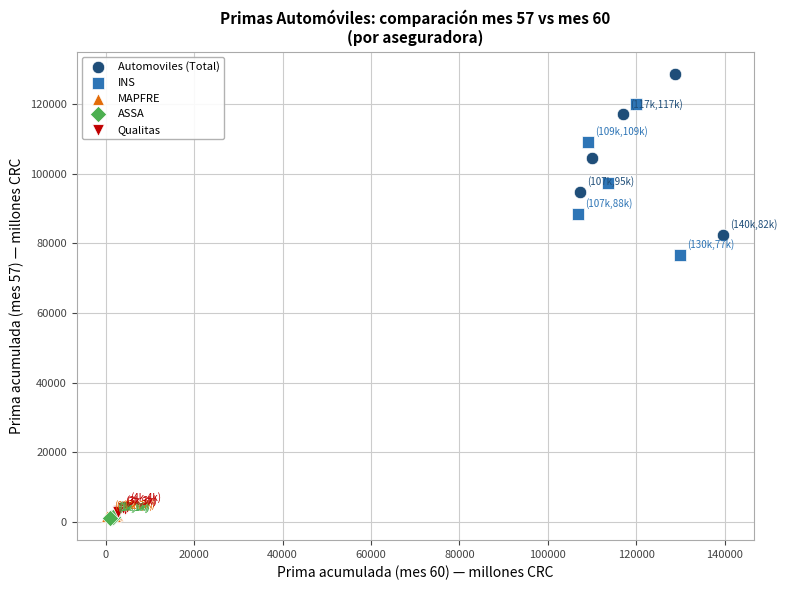

Which series contains the highest Y value?

Automoviles (Total)